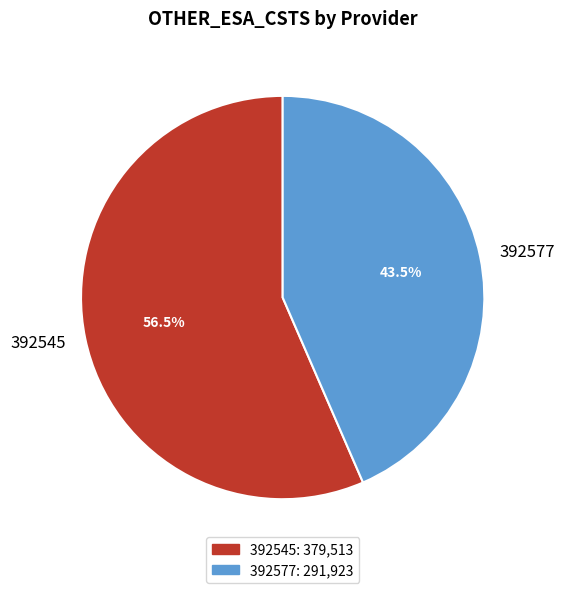

What is the ratio of the value at 392577 to the value at 392545?

0.8